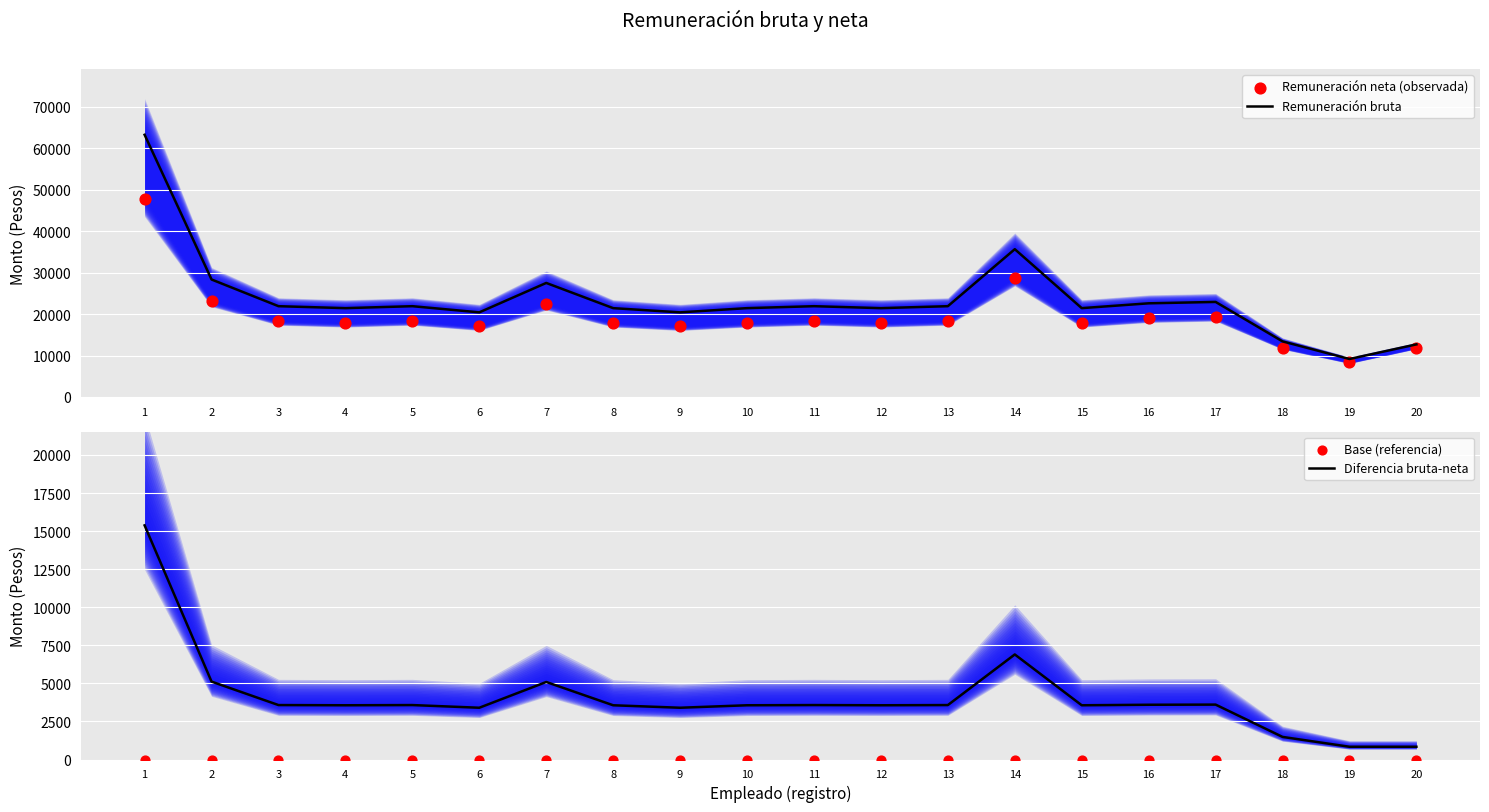

What are all the series names shown in the legend?

Remuneración bruta, Remuneración neta (observada), Diferencia bruta-neta, Base (referencia)